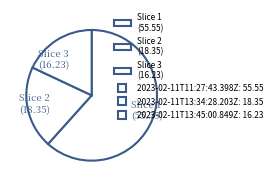

The Slice 2 (18.35) slice represents 10% of the pie. True or false?

False